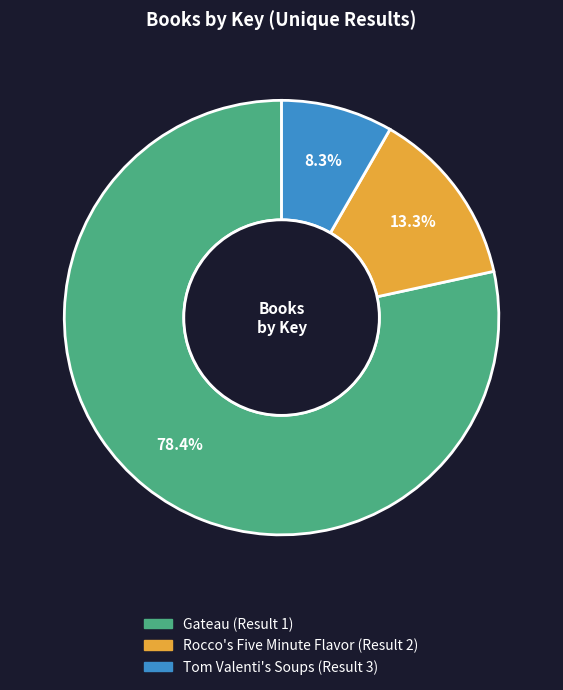

Which slice is the smallest?

Tom Valenti's Soups (Result 3)